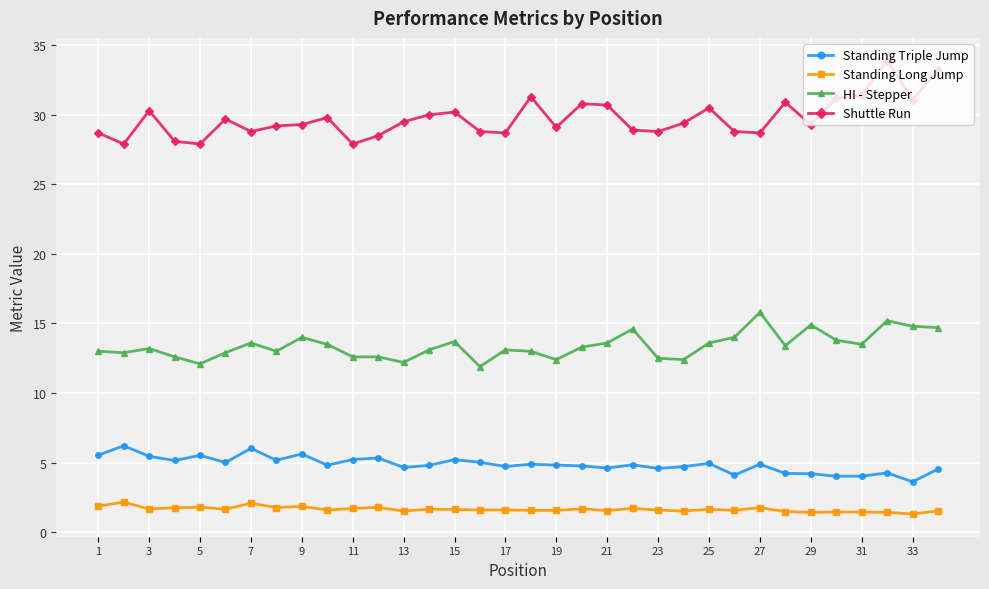

Which series has the widest spread of values?

Shuttle Run